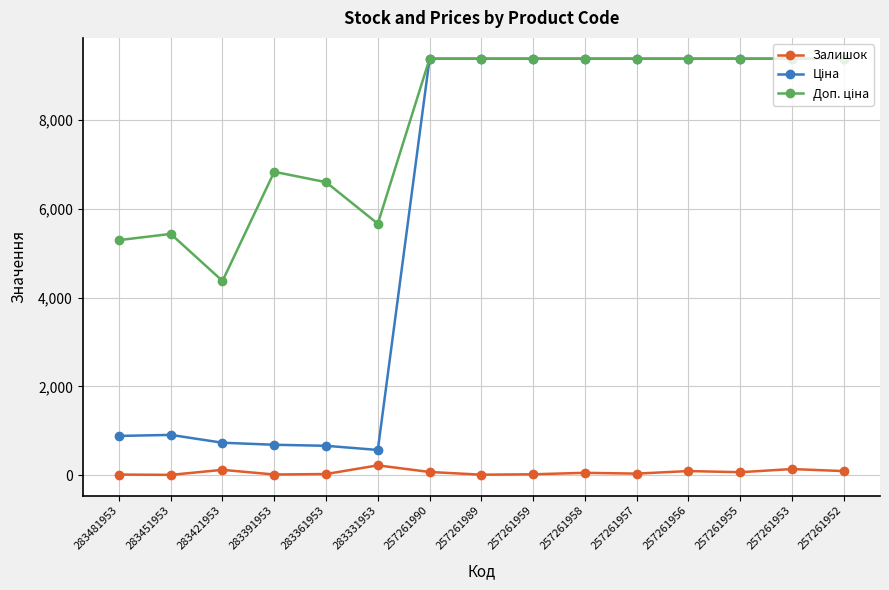

At how many categories does at least one series exceed 8735?

9